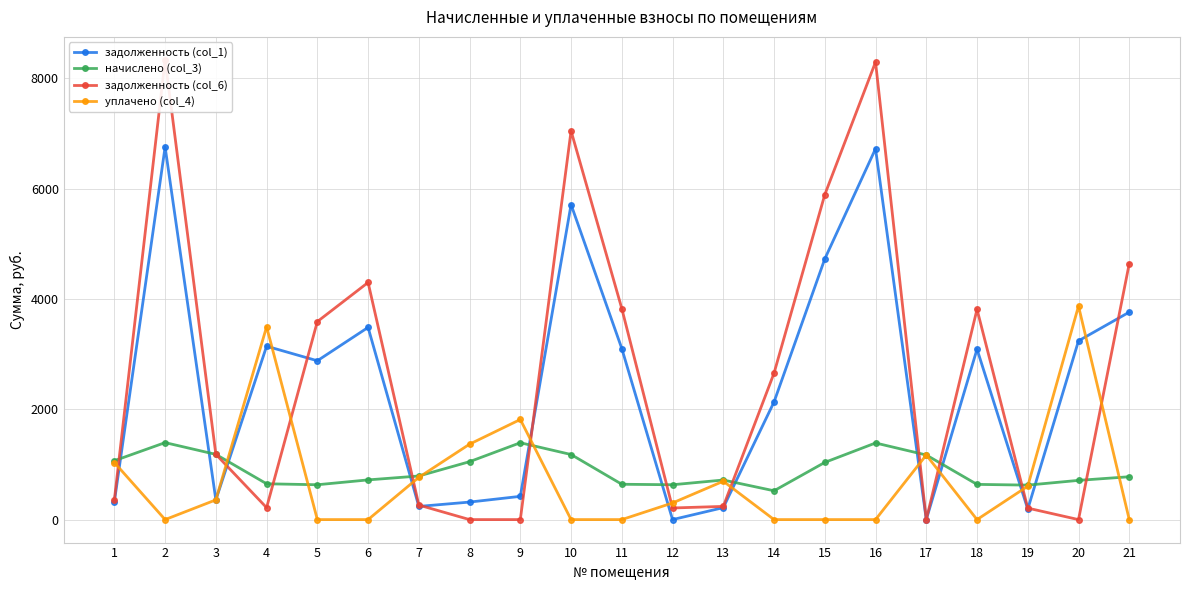

Rank the series by their maximum value, from highest to lowest.

задолженность (col_6), задолженность (col_1), уплачено (col_4), начислено (col_3)